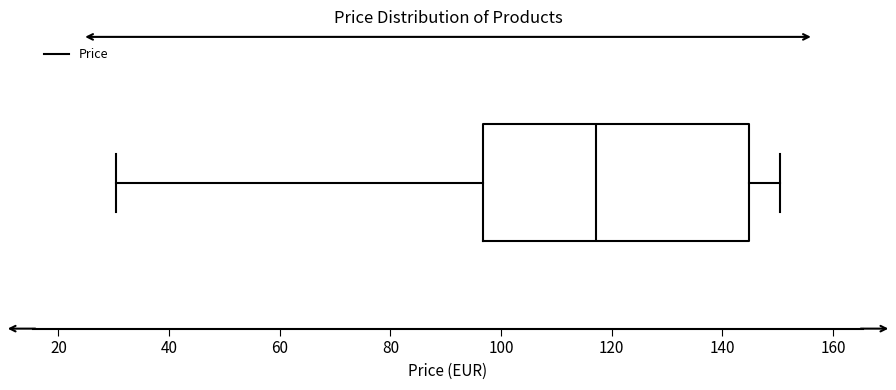

Transcribe this box plot: give where the median line is, the range the box spans, and where the two whiskers end, as read against the x-axis. The values are not printed on the chart, so give them approximately, as read against the axis.

median 118, box 96 to 144, whiskers 30 to 150